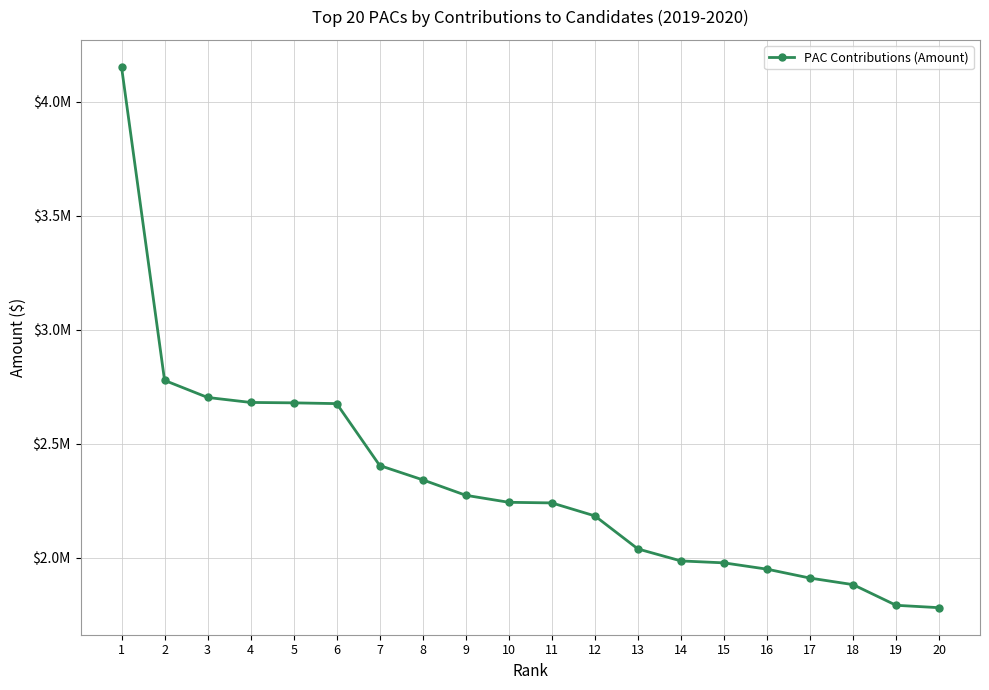

Is this an area chart (filled region under the line)?

No